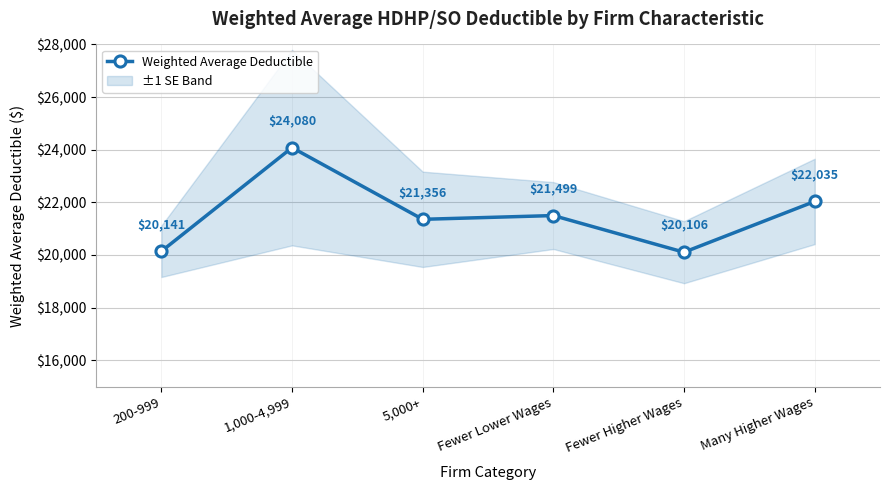

Reading left to right, list all the values displayed in this chart.

200-999=20141	1,000-4,999=24080	5,000+=21356	Fewer Lower Wages=21499	Fewer Higher Wages=20106	Many Higher Wages=22035